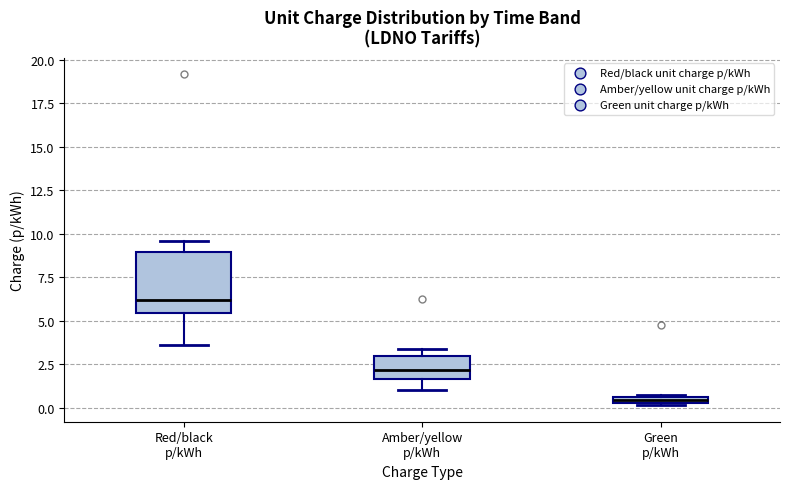

Where is the lower edge of the box for Amber/yellow p/kWh on the y-axis? The values are not printed on the chart, so give them approximately, as read against the axis.

1.5